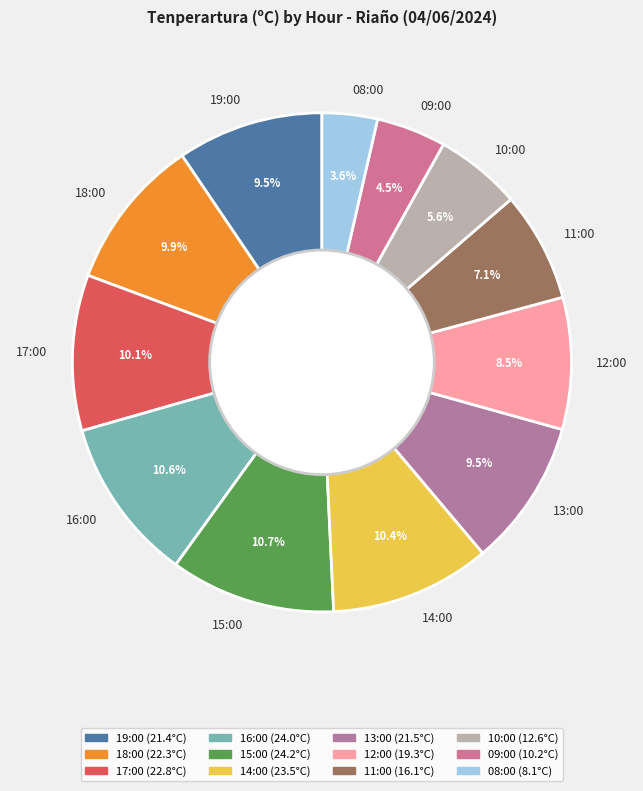

What is the smallest slice in the pie chart?

08:00